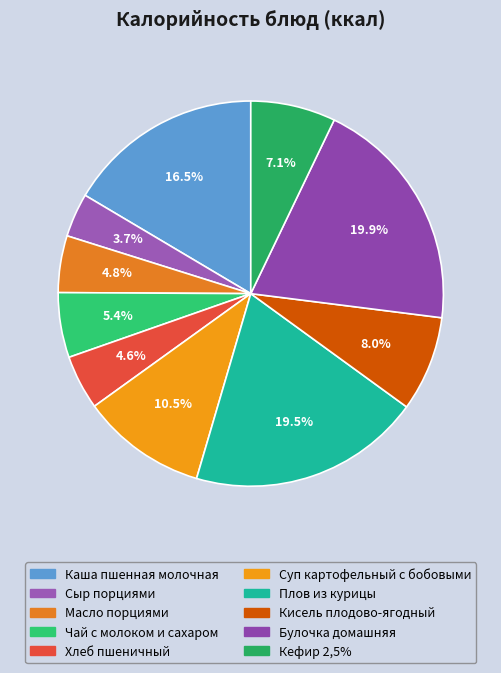

To the nearest percent, what is the difference between the largest and smallest slice percentages?

16%